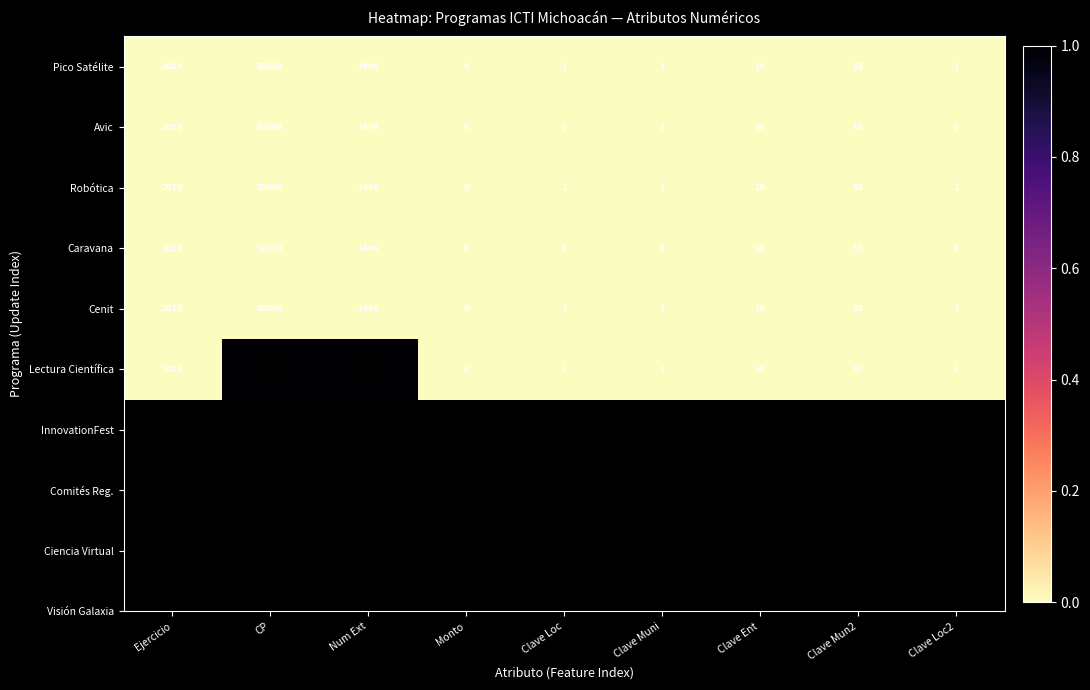

Between Num Ext and Clave Loc, which series saw the biggest shift?

Lectura Científica